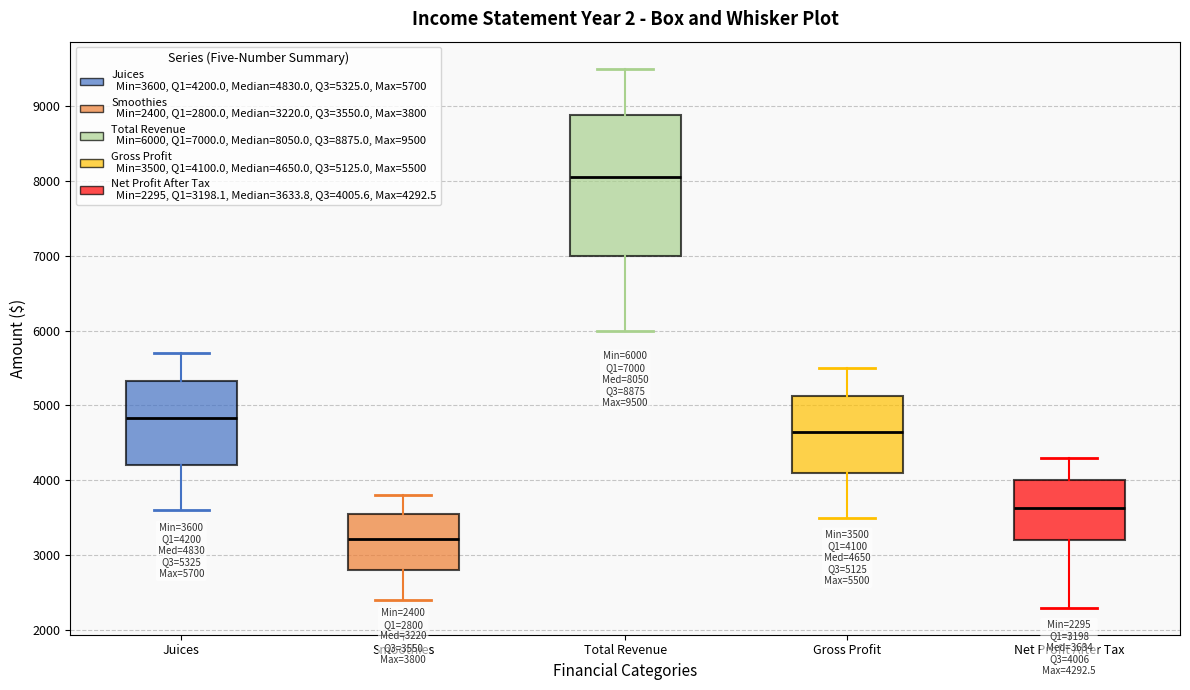

Comparing the boxes themselves (not the whiskers), which one is the tallest?

Total Revenue